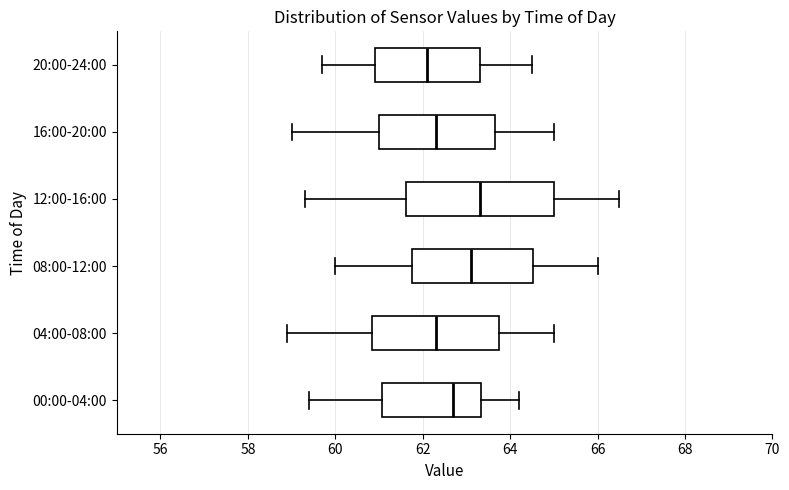

Where does the median line of the box for 20:00-24:00 sit on the x-axis? The values are not printed on the chart, so give them approximately, as read against the axis.

62.2